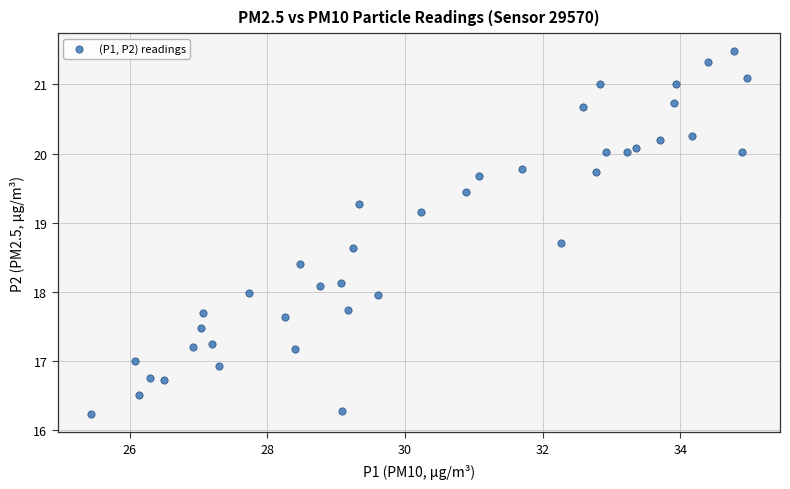

What is the range of X values (max minus min)?

9.5